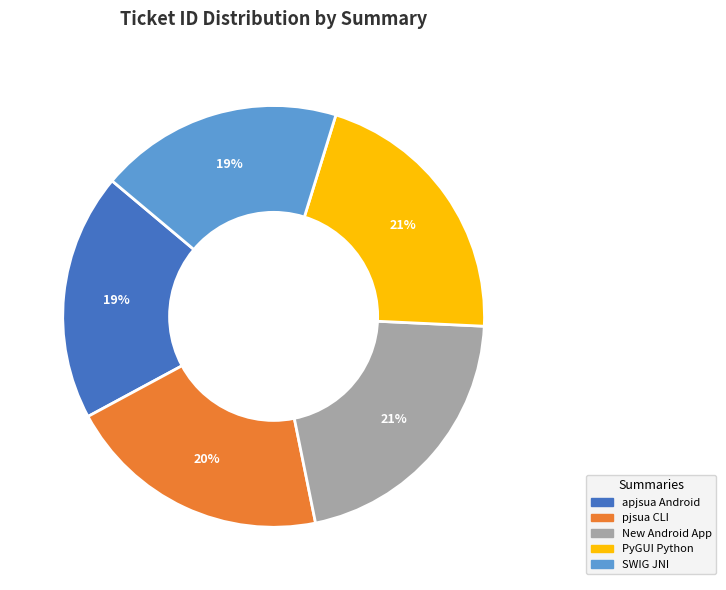

How many slices are in this pie chart?

5